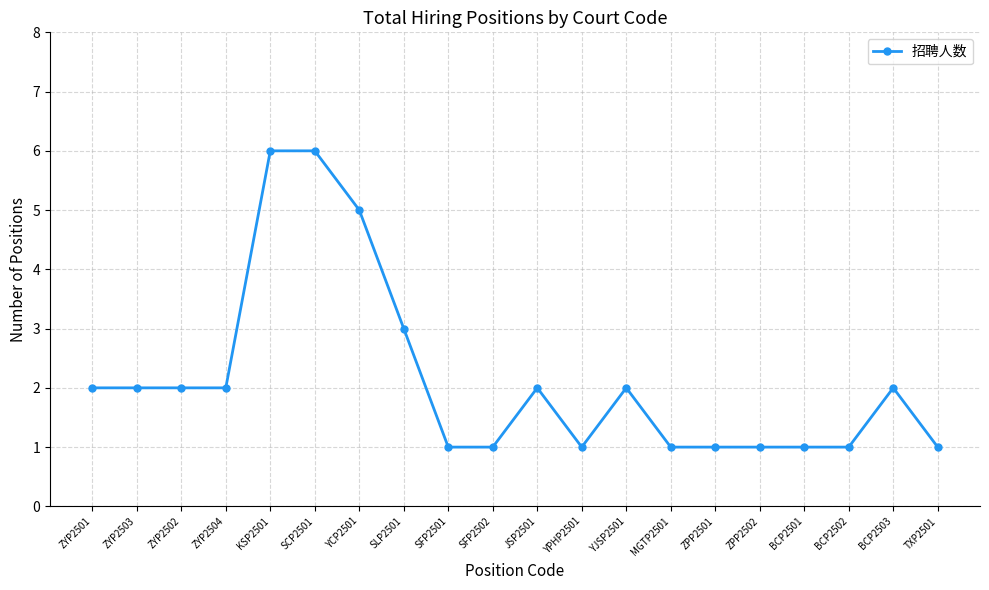

What is the maximum value shown in the chart?

6